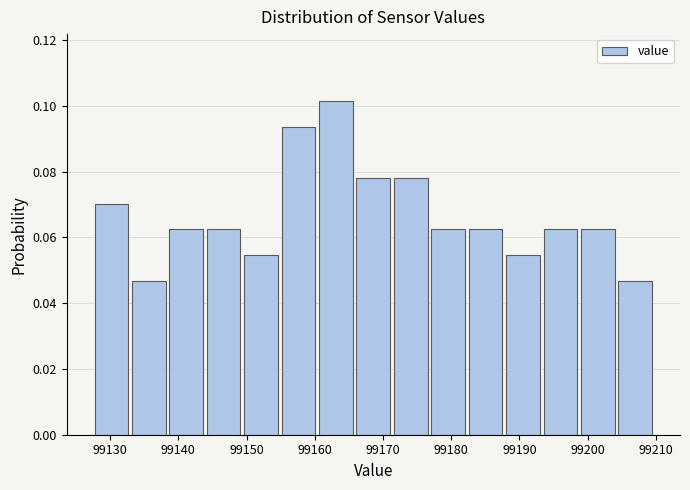

Which range on the x-axis has the tallest bar?

99161 to 99166